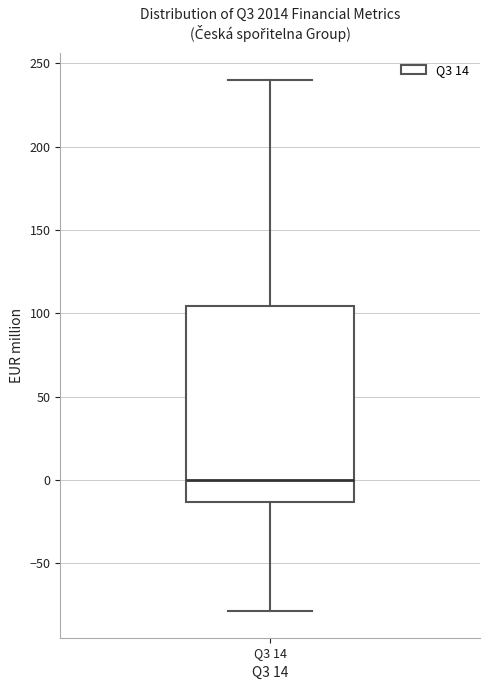

Read this box plot against the y-axis: the position of the median line, the range covered by the box, and the ends of both whiskers. The values are not printed on the chart, so give them approximately, as read against the axis.

median 0, box -15 to 105, whiskers -80 to 240